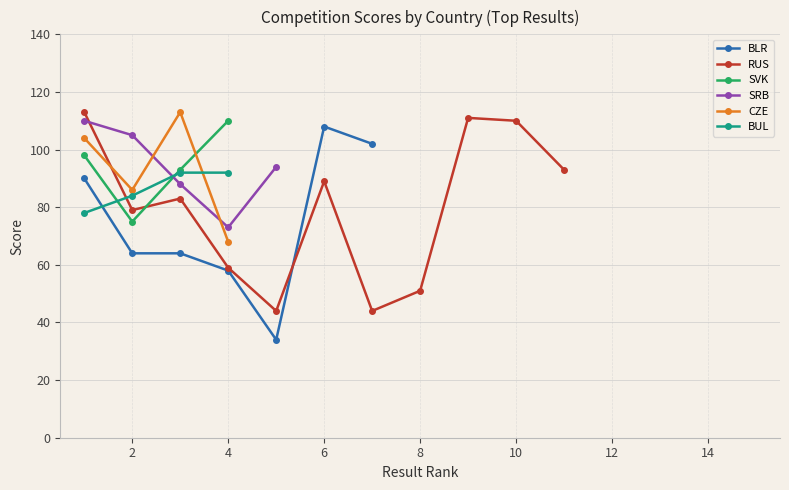

List the series in order of their peak value, highest first.

RUS, CZE, SVK, SRB, BLR, BUL